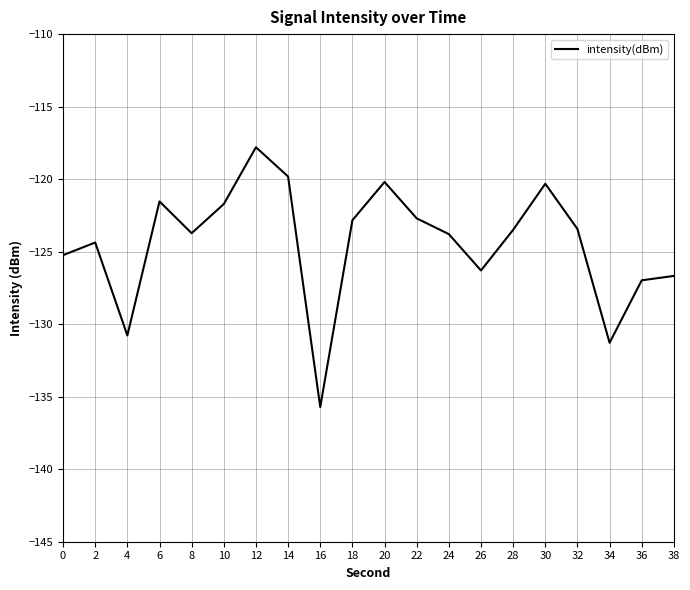

Which has a higher value, 10 or 16?

10